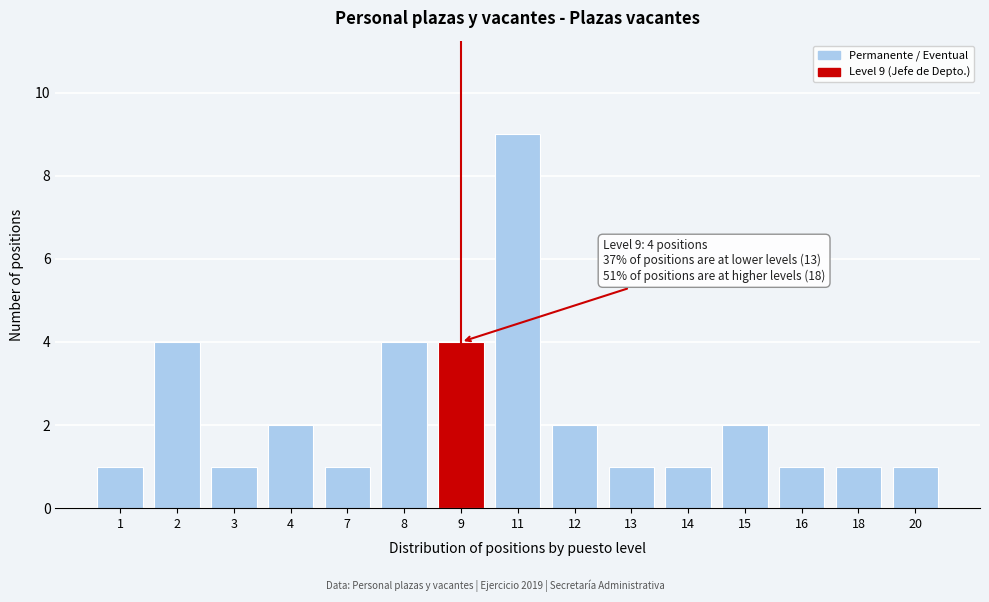

Reading left to right, list all the values displayed in this chart.

1	4	1	2	1	4	4	9	2	1	1	2	1	1	1